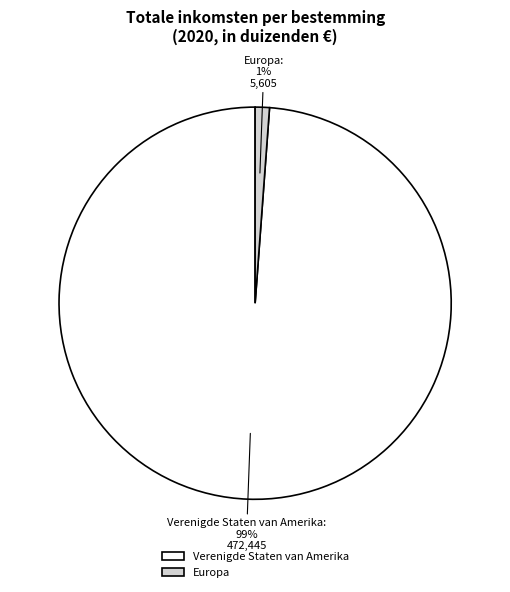

Rank the categories by value from highest to lowest.

Verenigde Staten van Amerika, Europa